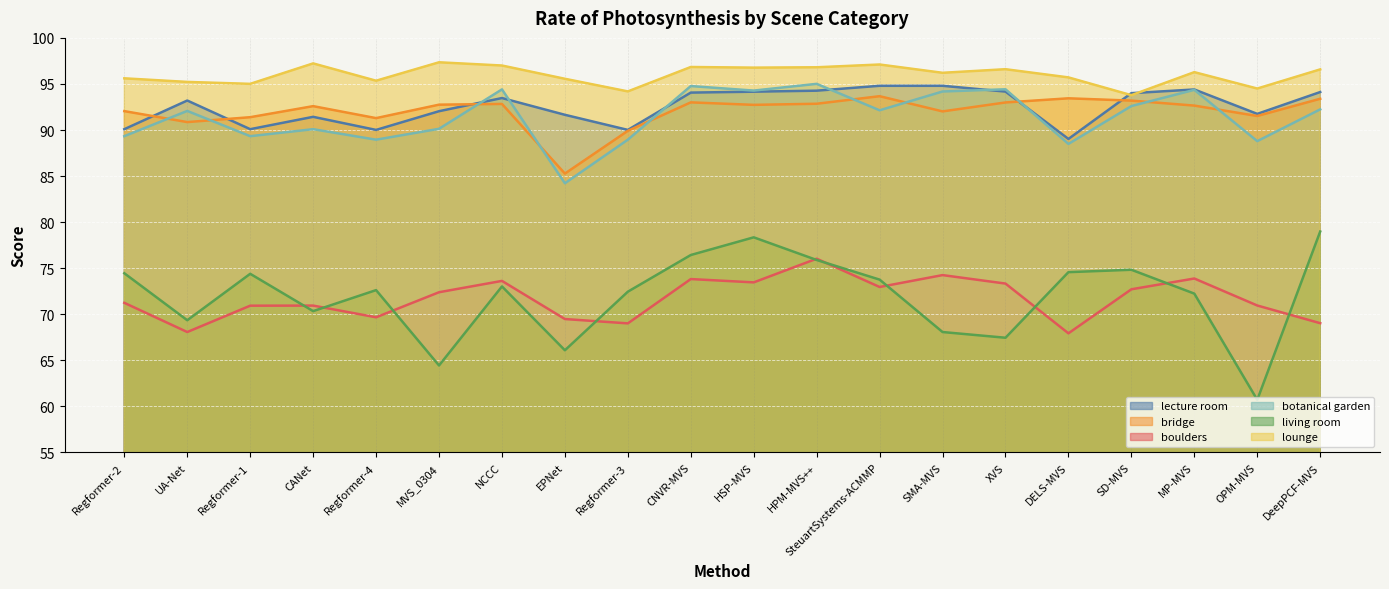

The living room series shows 97.1 at UA-Net. True or false?

False